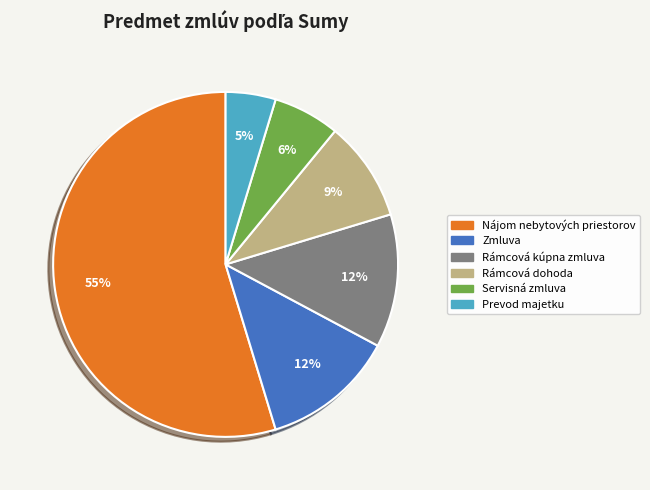

To the nearest percent, what is the average slice percentage?

17%